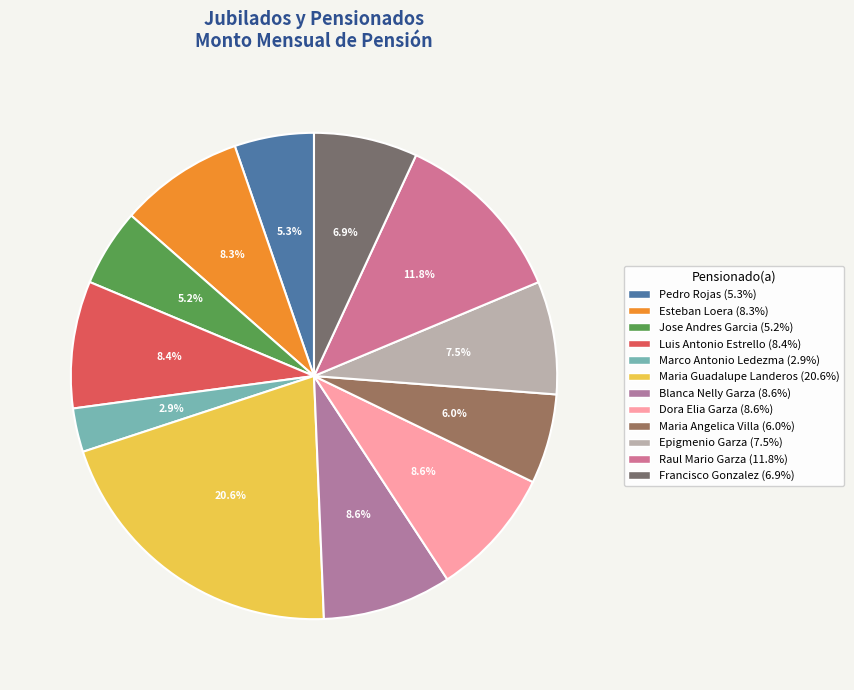

Do Raul Mario Garza and Epigmenio Garza together represent more than half of the pie?

No